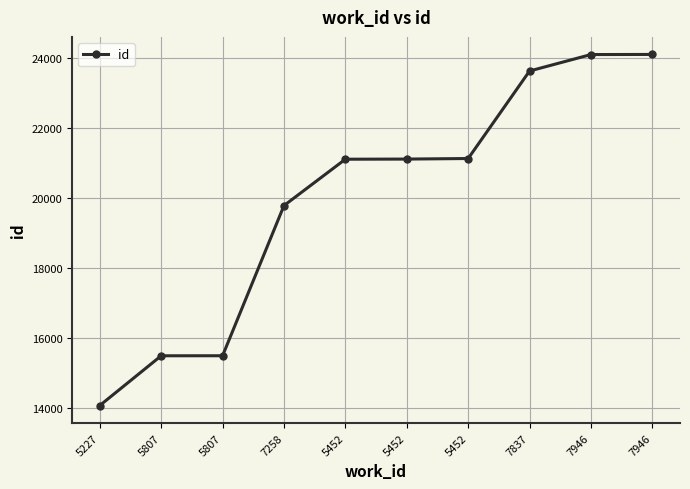

True or false: there are more than 0 points higher than both neighbors.

False